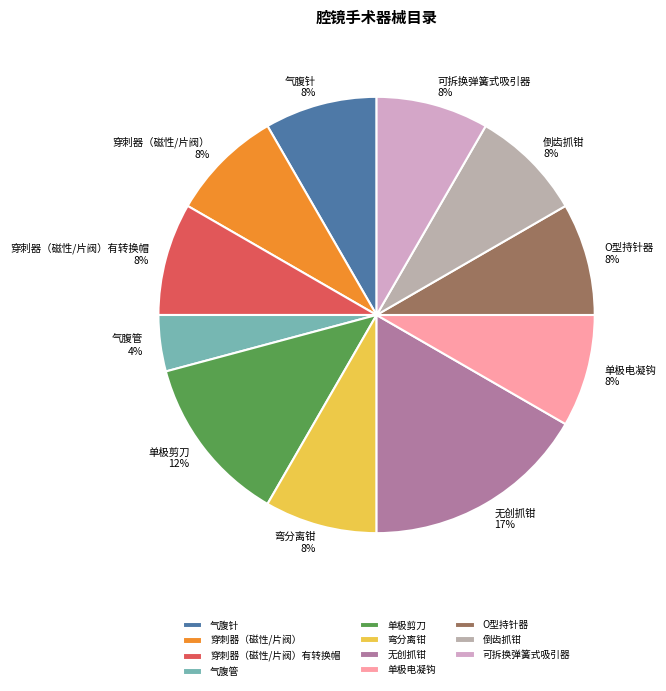

Which slice is the largest?

无创抓钳